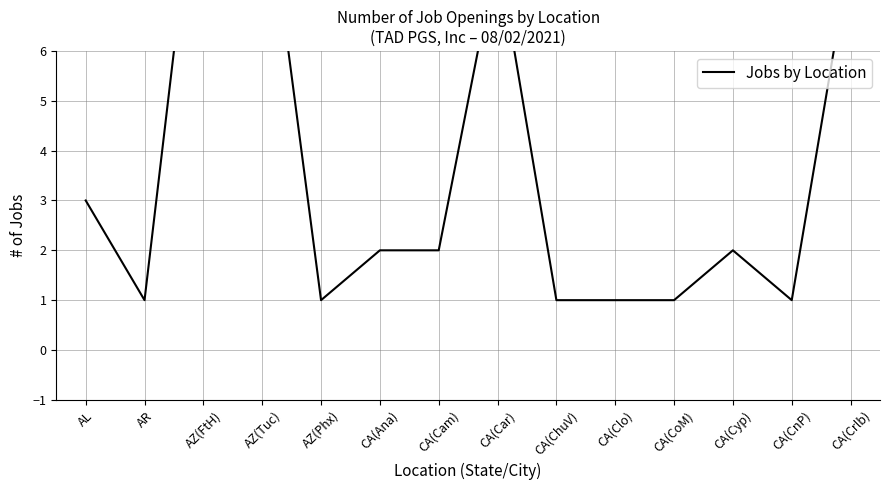

What position from the right is CA(CoM)?

4